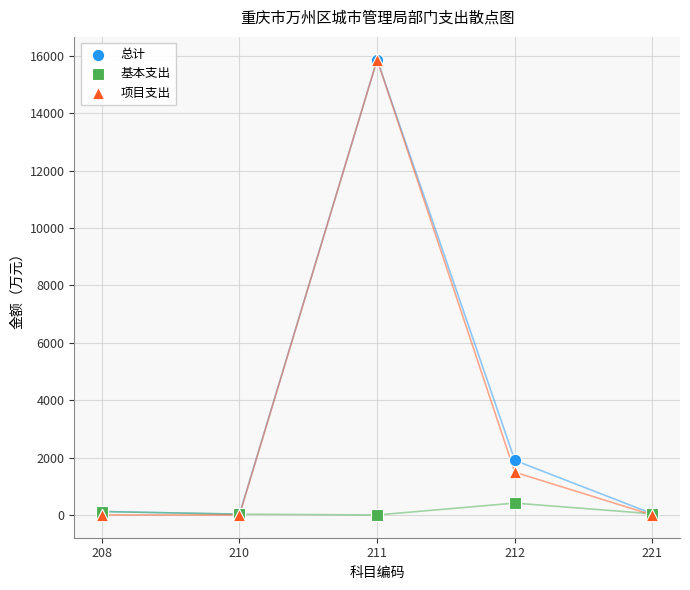

Across all series, what Y value is closest to 7933?

1902.1